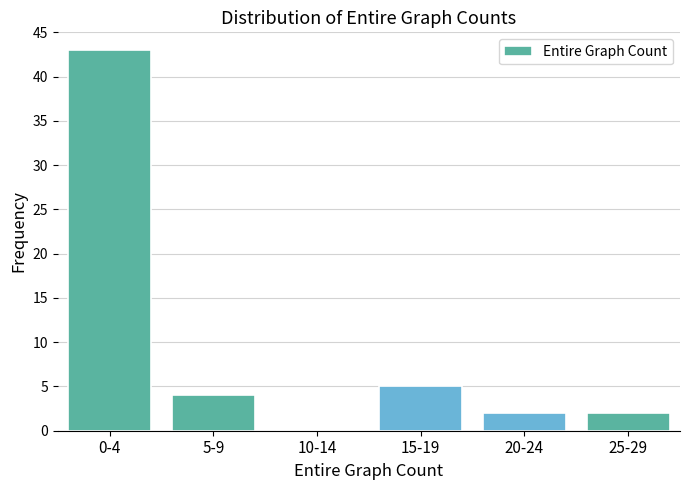

Reading right to left, transcribe all the data shown in this chart.

25-29=2	20-24=2	15-19=5	10-14=0	5-9=4	0-4=43